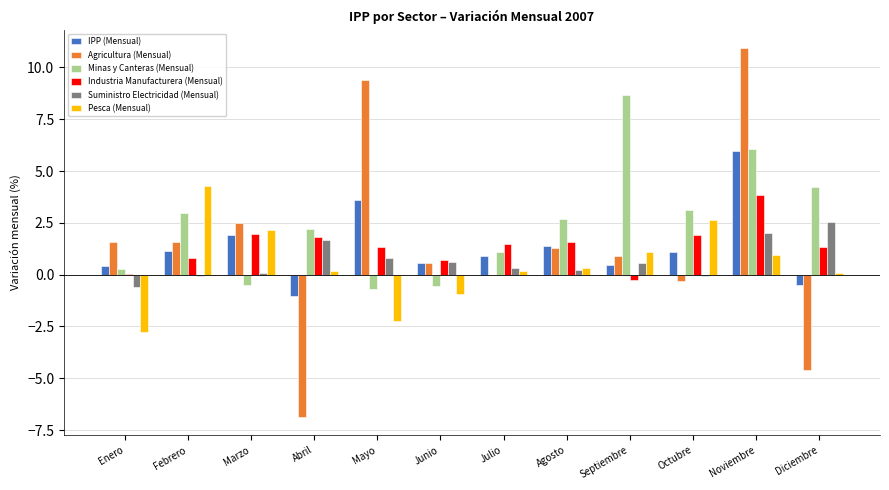

What is the maximum value shown in the chart?

10.9